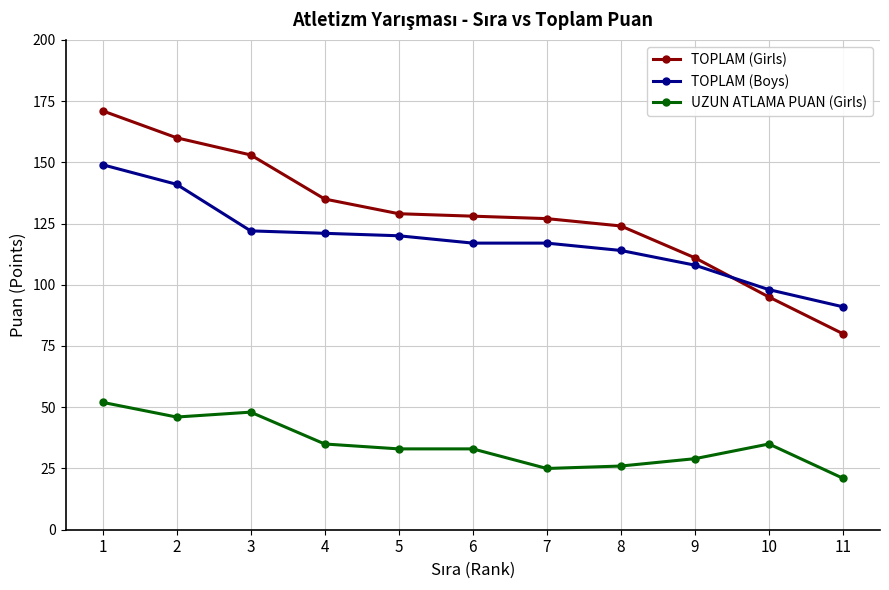

What is the sum of the UZUN ATLAMA PUAN (Girls) values at 3 and 5?

81